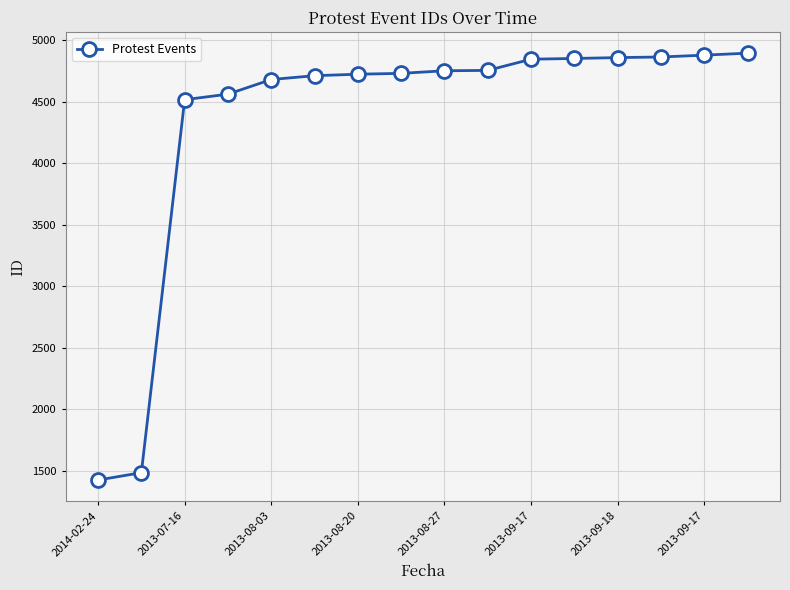

What is the sum of all values?

69509